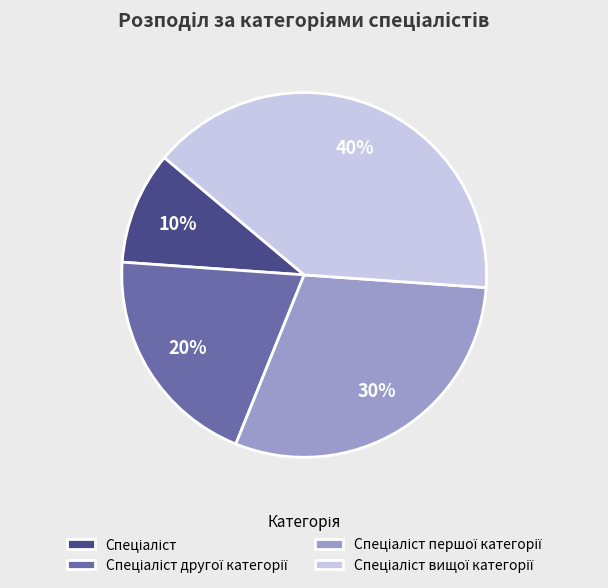

How many segments does this pie chart have?

4